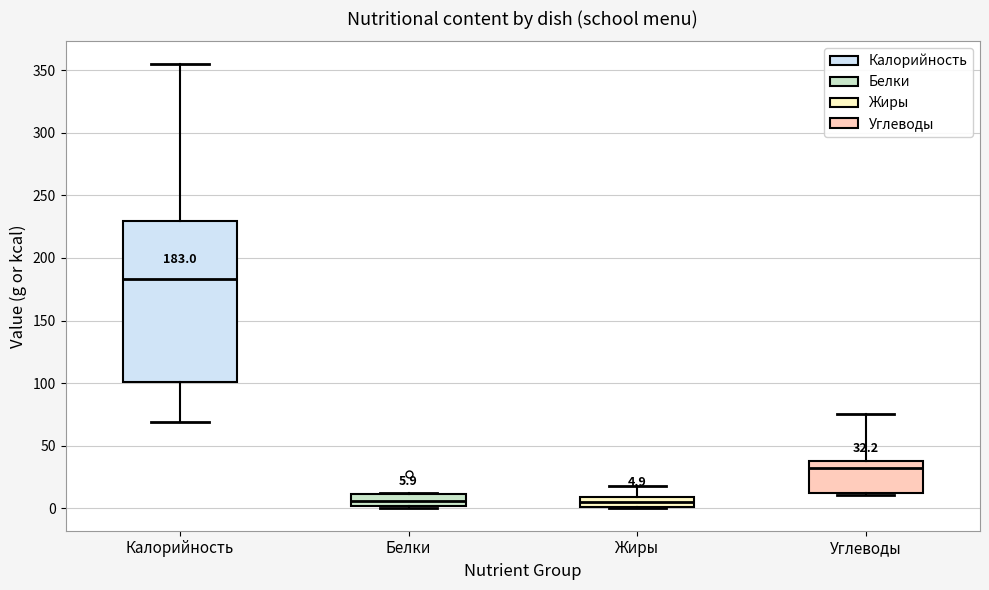

Which box is the tallest, from its lower edge to its upper edge?

Калорийность